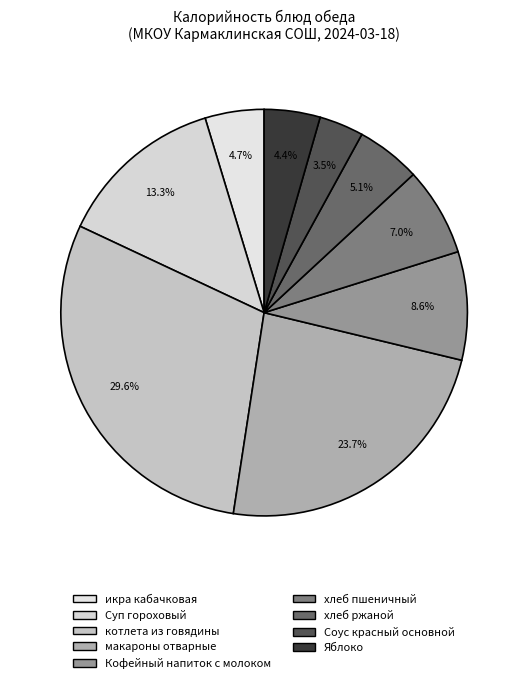

How many segments does this pie chart have?

9